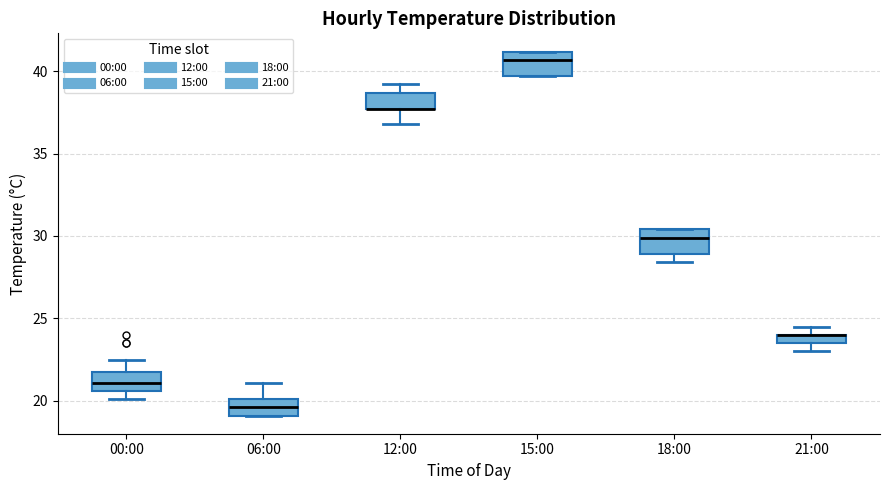

Where is the upper edge of the box for 15:00 on the y-axis? The values are not printed on the chart, so give them approximately, as read against the axis.

41.0